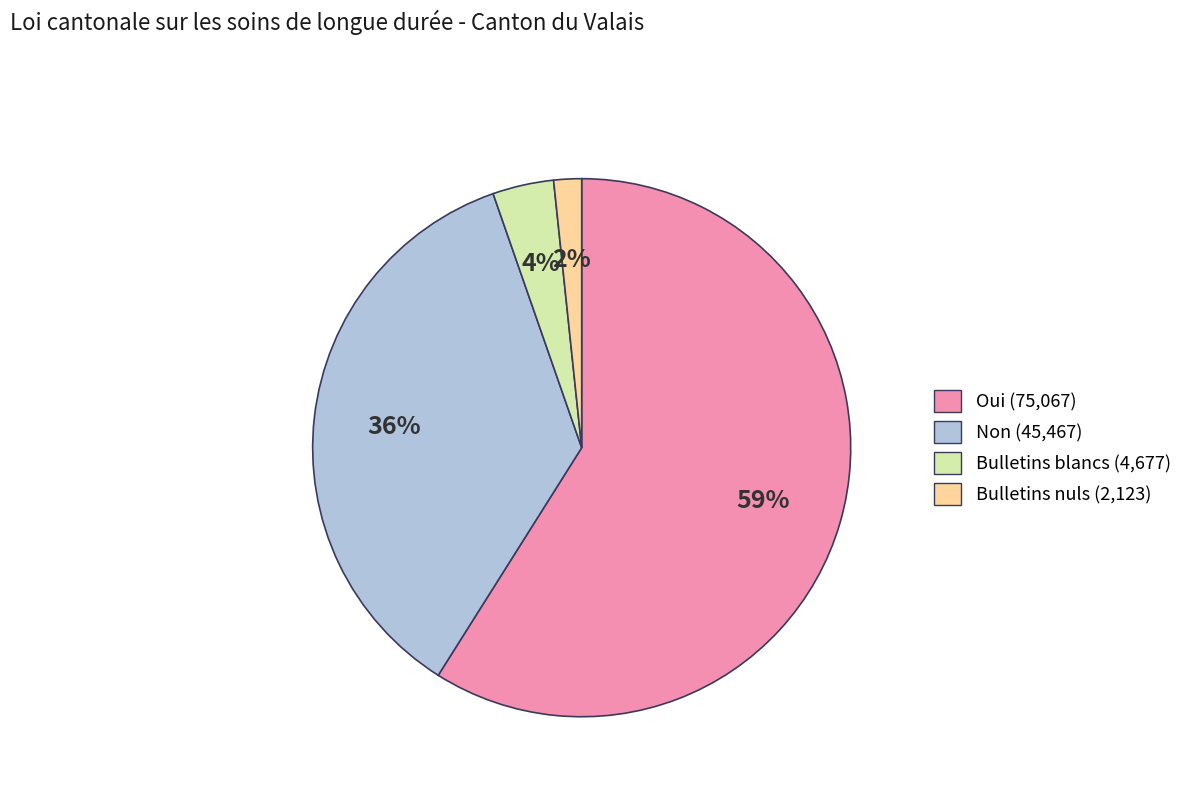

True or false: Non accounts for 36% of the total.

True